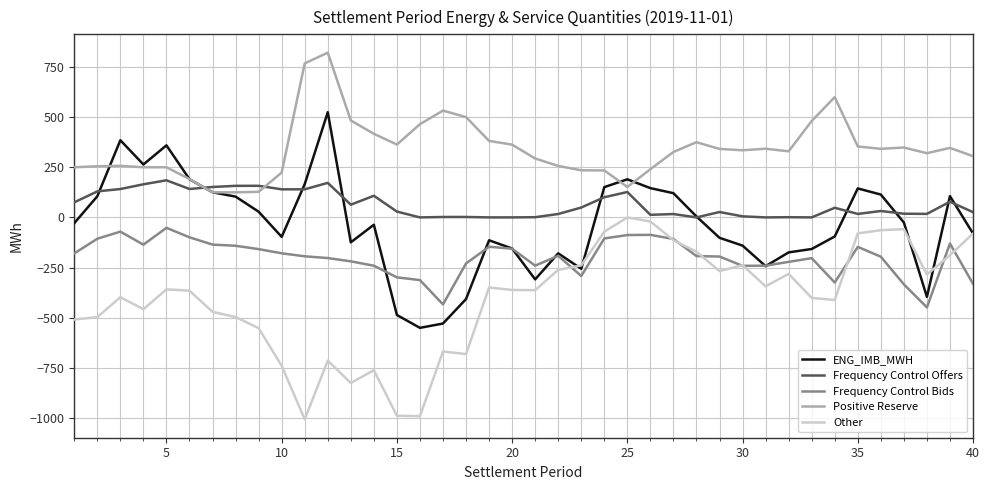

Which series has the largest total across all categories?

Positive Reserve